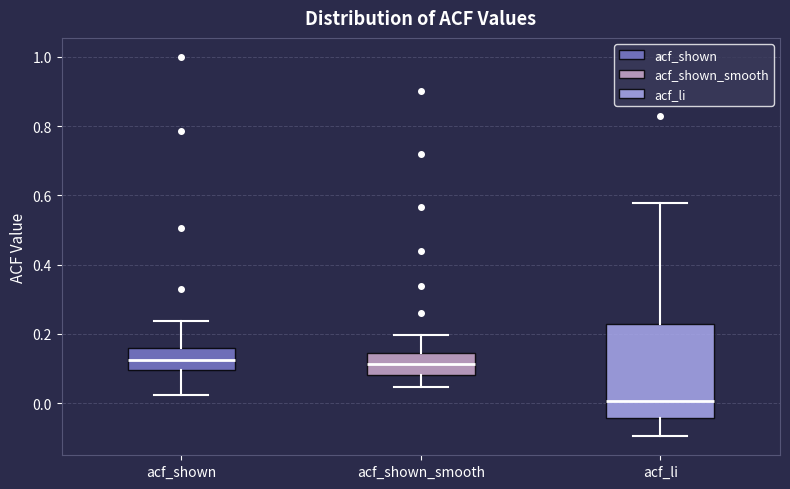

Which box is the tallest, from its lower edge to its upper edge?

acf_li